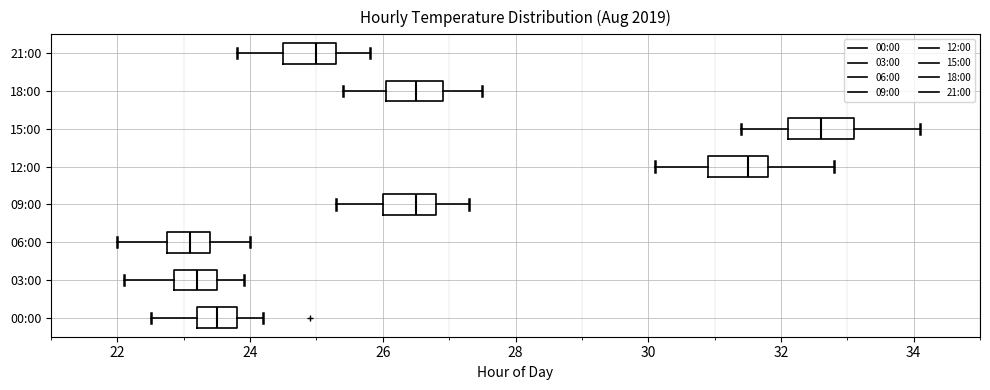

Where does the median line of the box for 00:00 sit on the x-axis? The values are not printed on the chart, so give them approximately, as read against the axis.

23.6